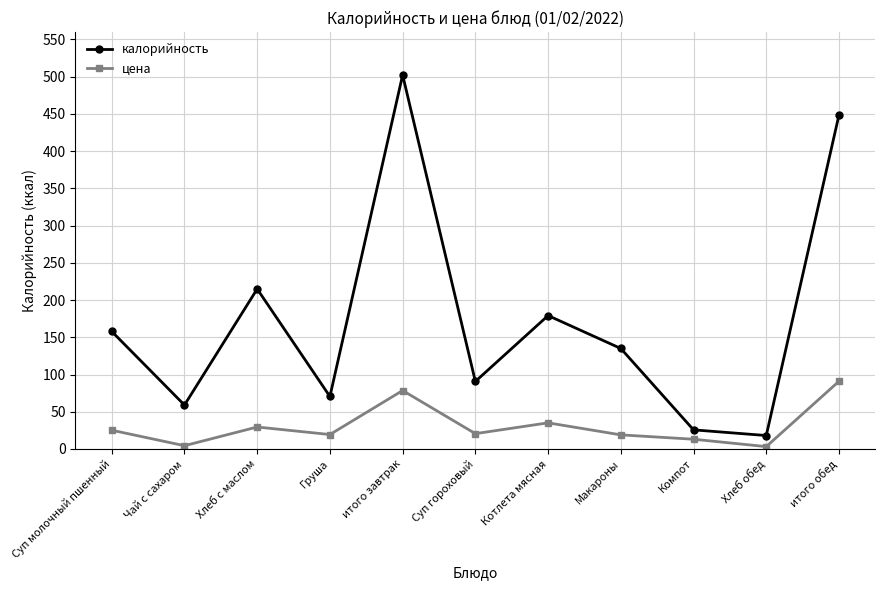

What is the average value of the калорийность series?

172.9